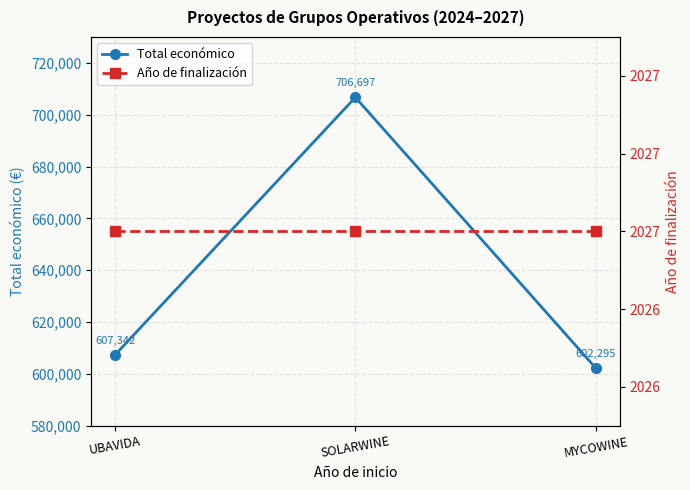

What value does the Año de finalización series have at SOLARWINE?

2027.0